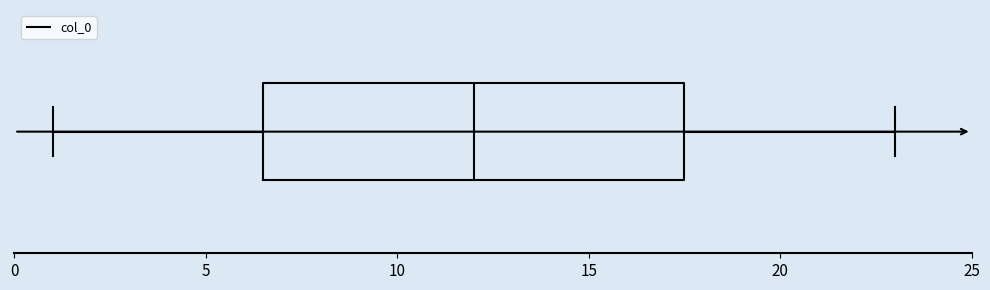

Where does the median line of the box sit on the x-axis? The values are not printed on the chart, so give them approximately, as read against the axis.

12.0